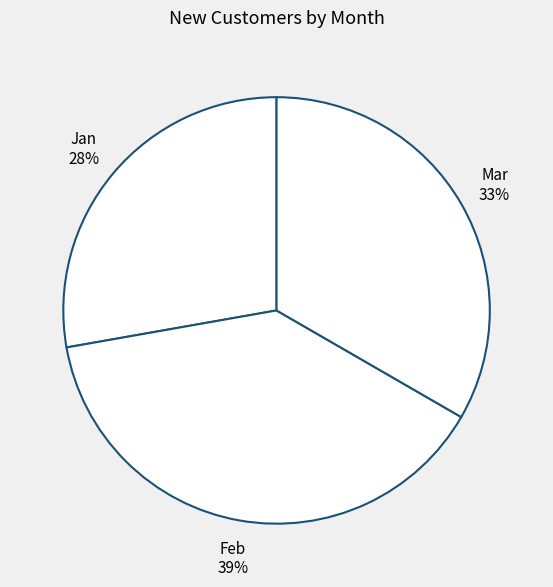

How many segments does this pie chart have?

3